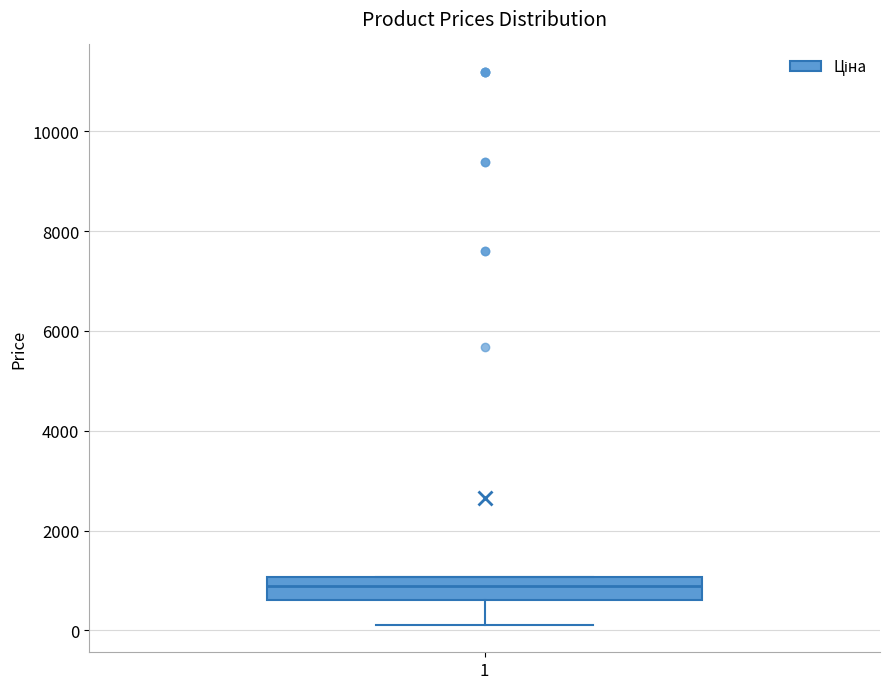

Where does the median line of the box at x = 1 sit on the y-axis? The values are not printed on the chart, so give them approximately, as read against the axis.

800